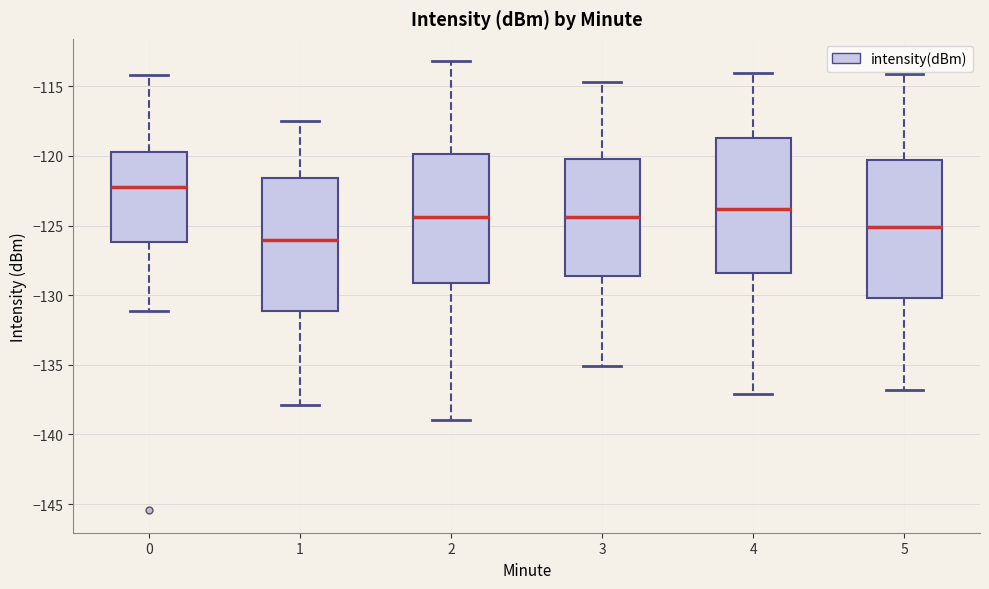

Where is the lower edge of the box at x = 4 on the y-axis? The values are not printed on the chart, so give them approximately, as read against the axis.

-128.5